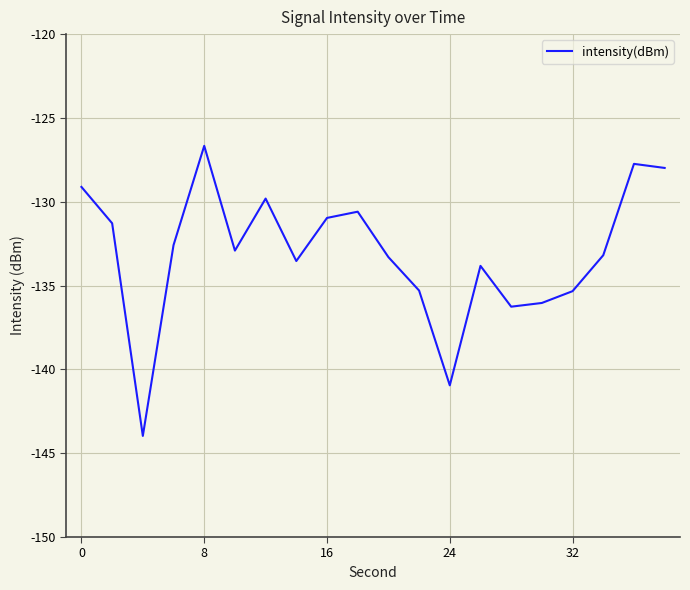

Does the chart display data point markers on the line(s)?

No